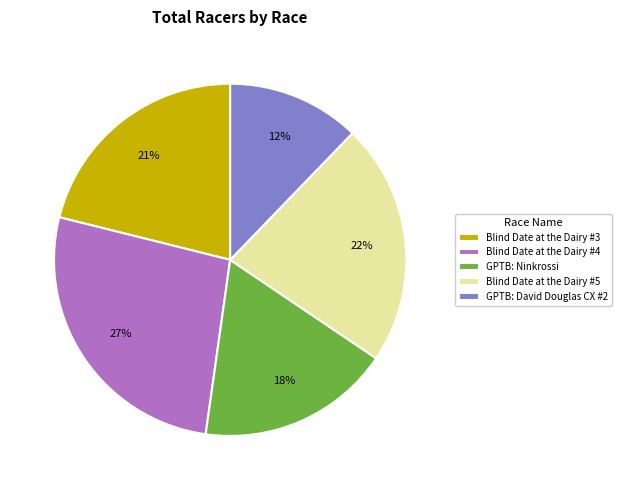

The GPTB: David Douglas CX #2 slice represents 1% of the pie. True or false?

False